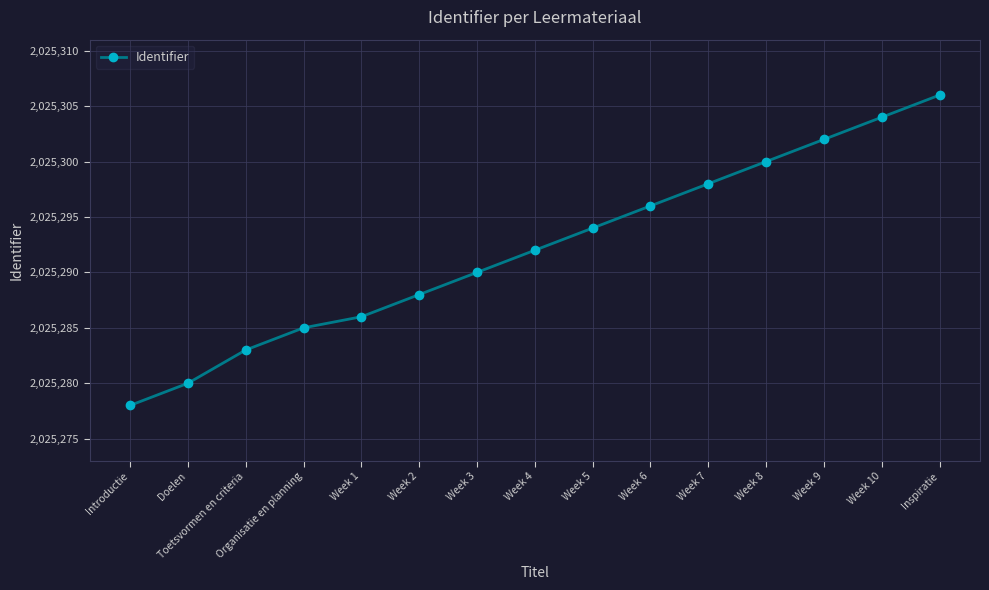

Reading left to right, transcribe all the data shown in this chart.

Introductie=2025278	Doelen=2025280	Toetsvormen en criteria=2025283	Organisatie en planning=2025285	Week 1=2025286	Week 2=2025288	Week 3=2025290	Week 4=2025292	Week 5=2025294	Week 6=2025296	Week 7=2025298	Week 8=2025300	Week 9=2025302	Week 10=2025304	Inspiratie=2025306